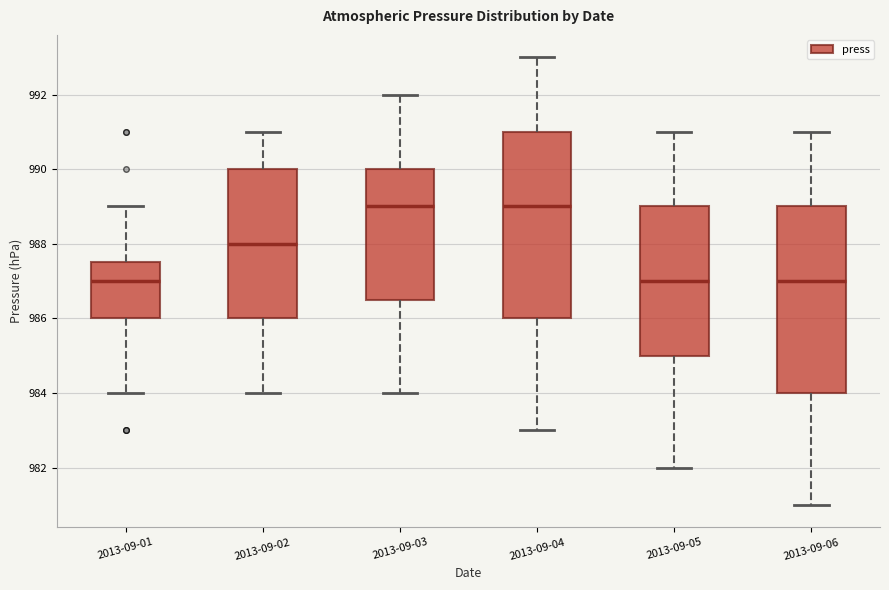

Reading left to right, read every box against the y-axis: the position of its median line, the range the box covers, and the ends of its whiskers. The values are not printed on the chart, so give them approximately, as read against the axis.

2013-09-01: median 987.0, box 986.0 to 987.6, whiskers 984.0 to 989.0
2013-09-02: median 988.0, box 986.0 to 990.0, whiskers 984.0 to 991.0
2013-09-03: median 989.0, box 986.6 to 990.0, whiskers 984.0 to 992.0
2013-09-04: median 989.0, box 986.0 to 991.0, whiskers 983.0 to 993.0
2013-09-05: median 987.0, box 985.0 to 989.0, whiskers 982.0 to 991.0
2013-09-06: median 987.0, box 984.0 to 989.0, whiskers 981.0 to 991.0